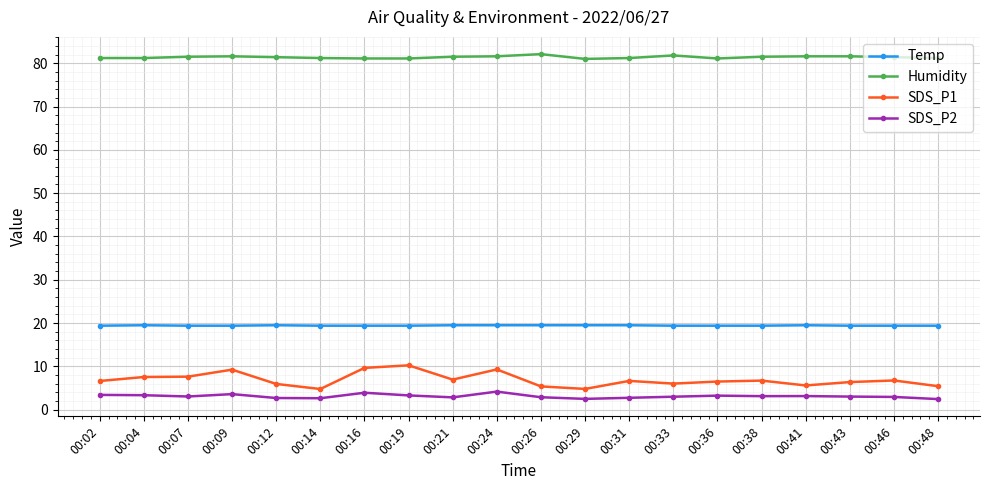

In SDS_P1, how many points are lower than both neighbors (excluding endpoints)?

5